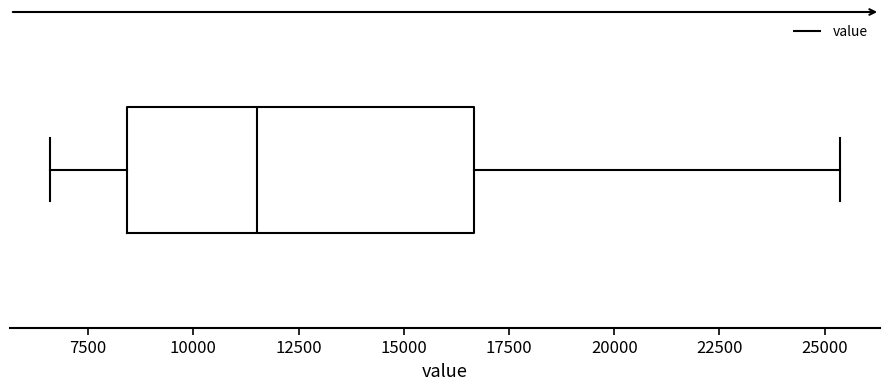

Where does the median line of the box sit on the x-axis? The values are not printed on the chart, so give them approximately, as read against the axis.

11500